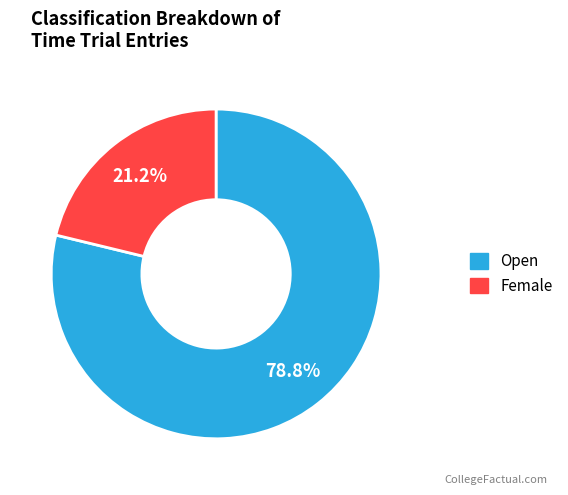

What percentage is the Female slice, to the nearest percent?

21%